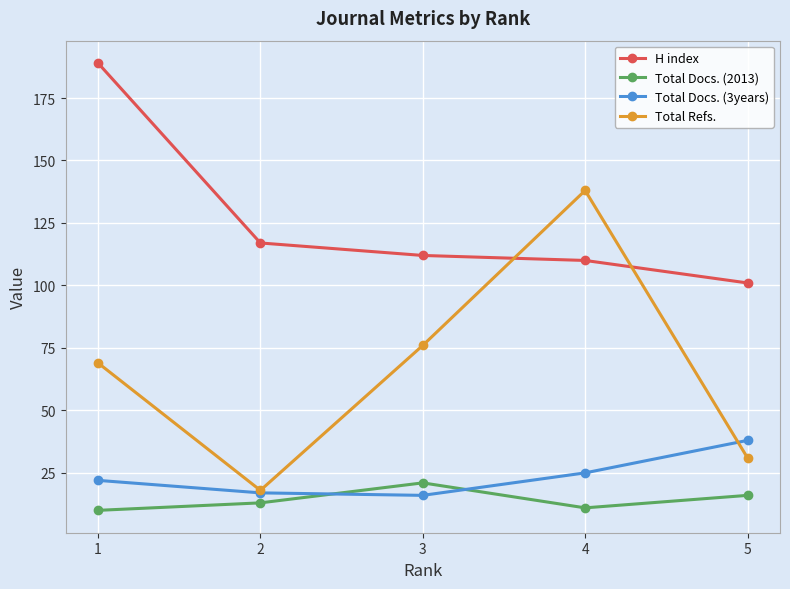

What is the sum of the Total Docs. (2013) values at 3 and 1?

31